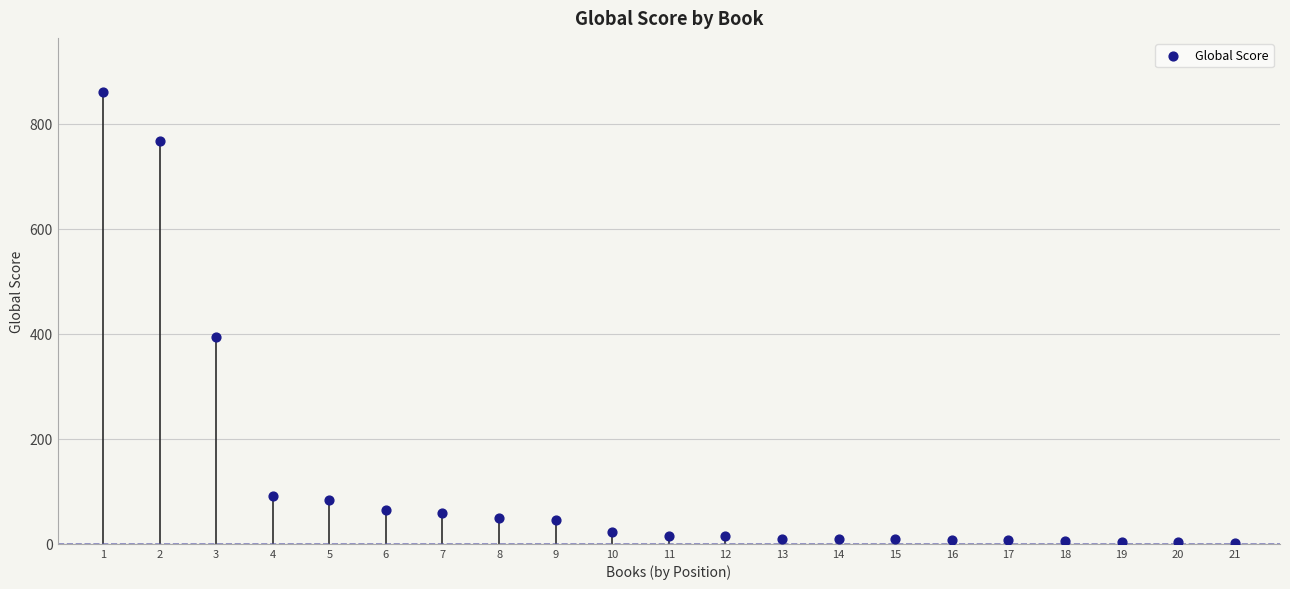

What is the range of Y values (max minus min)?

859